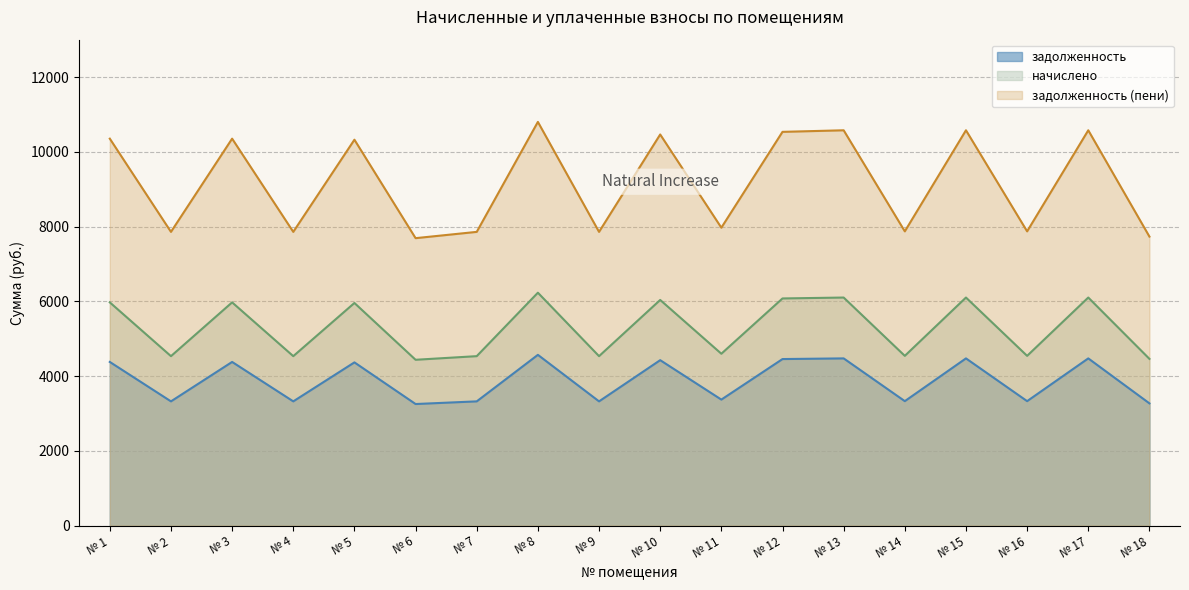

Where does the задолженность series first go above 4367?

№ 1